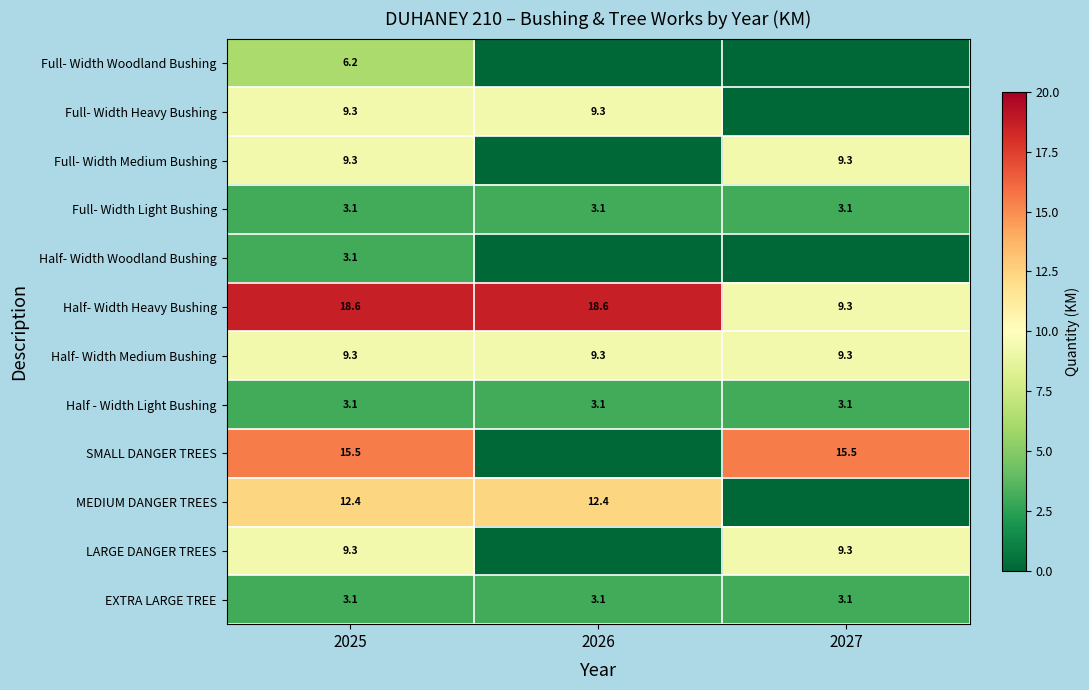

What is the maximum value for Full- Width Light Bushing?

3.1